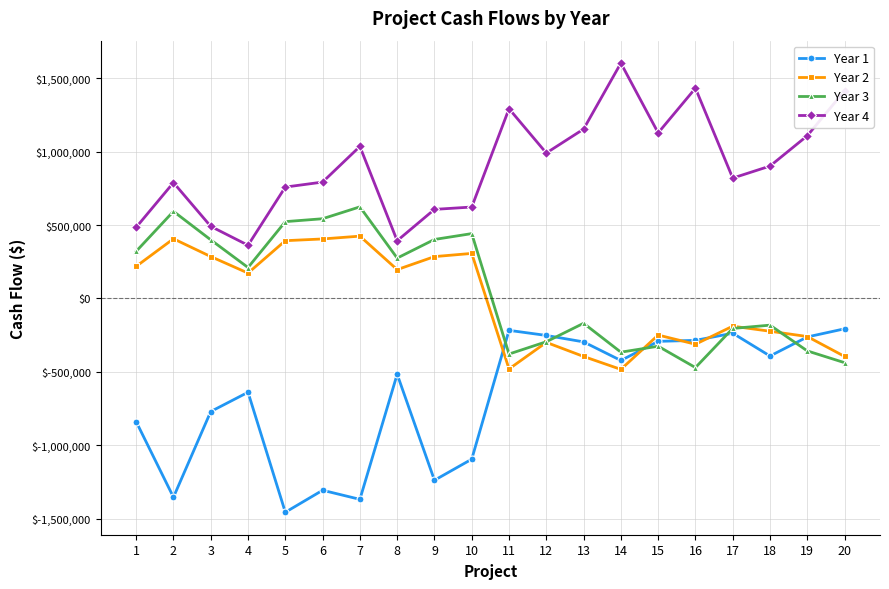

How many values in the Year 3 series are below 210656?

10